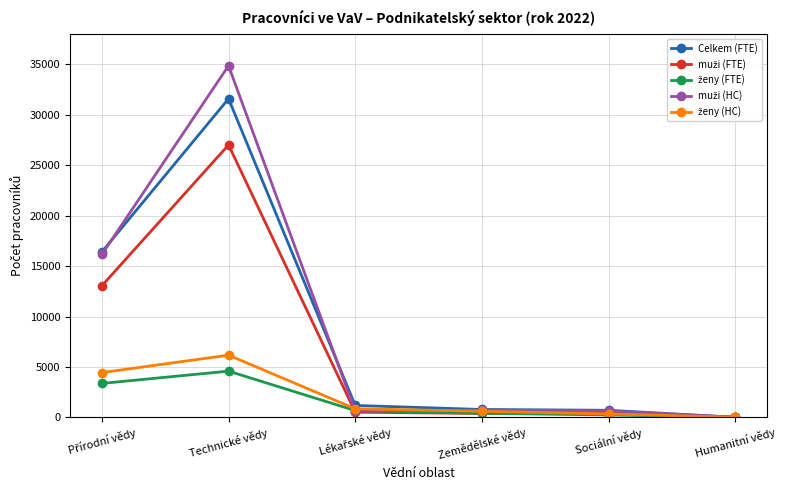

At which category does the chart reach its peak across all series?

Technické vědy